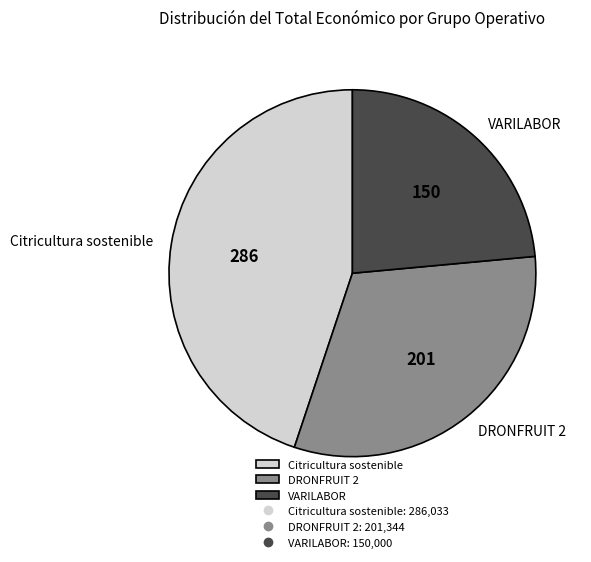

Rank the categories by value from lowest to highest.

VARILABOR, DRONFRUIT 2, Citricultura sostenible